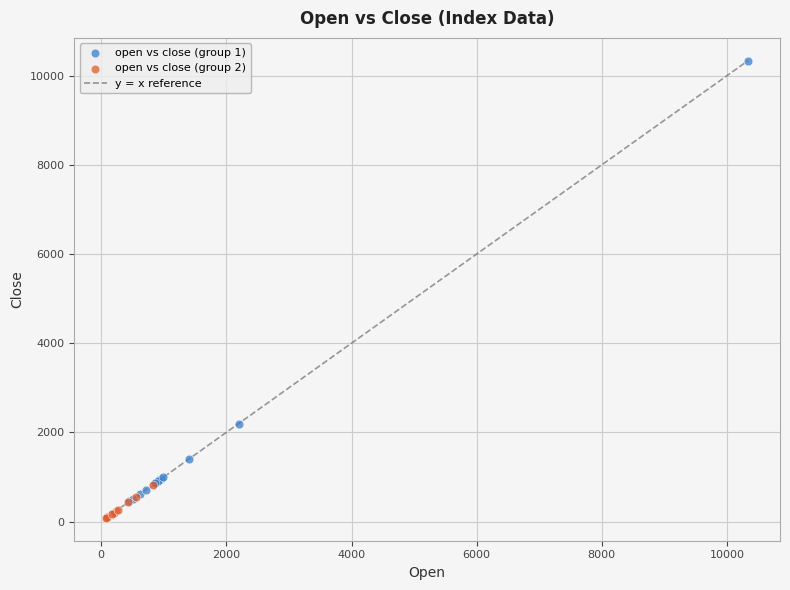

Which series reaches the maximum Y coordinate?

open vs close (group 1)